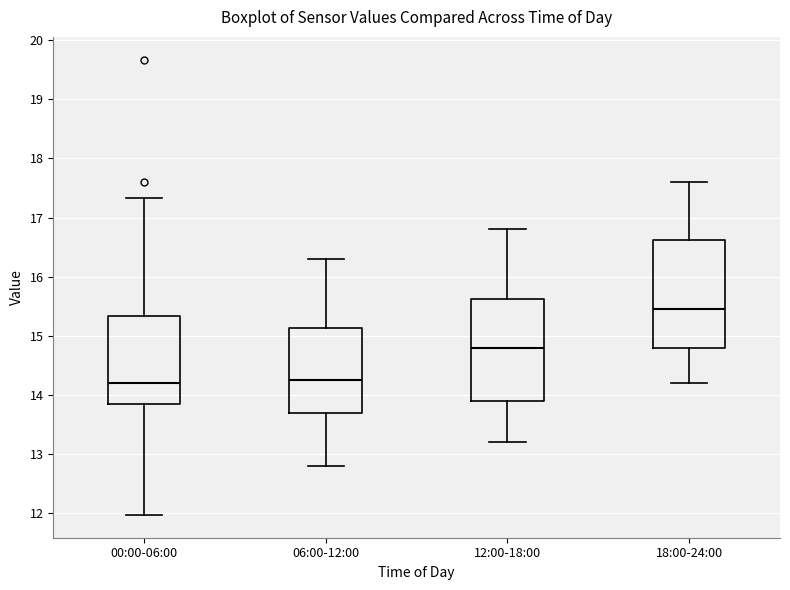

Reading left to right, read every box against the y-axis: the position of its median line, the range the box covers, and the ends of its whiskers. The values are not printed on the chart, so give them approximately, as read against the axis.

00:00-06:00: median 14.2, box 13.9 to 15.3, whiskers 12.0 to 17.3
06:00-12:00: median 14.3, box 13.7 to 15.1, whiskers 12.8 to 16.3
12:00-18:00: median 14.8, box 13.9 to 15.6, whiskers 13.2 to 16.8
18:00-24:00: median 15.5, box 14.8 to 16.6, whiskers 14.2 to 17.6